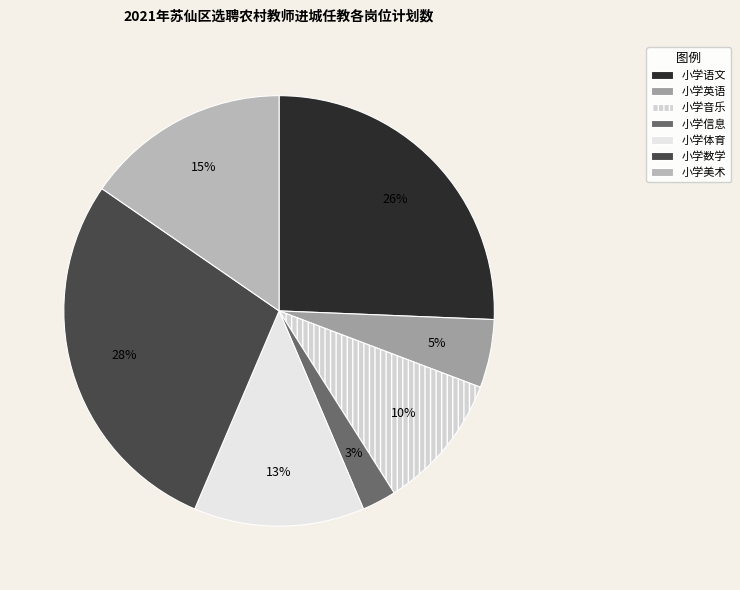

Between 小学数学 and 小学体育, which is larger?

小学数学